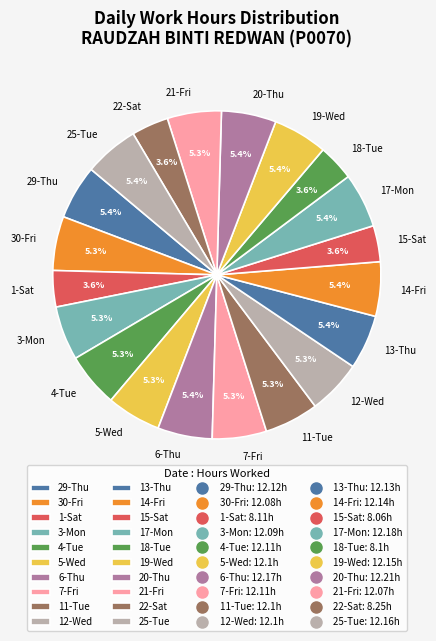

The 1-Sat slice represents 4% of the pie. True or false?

True